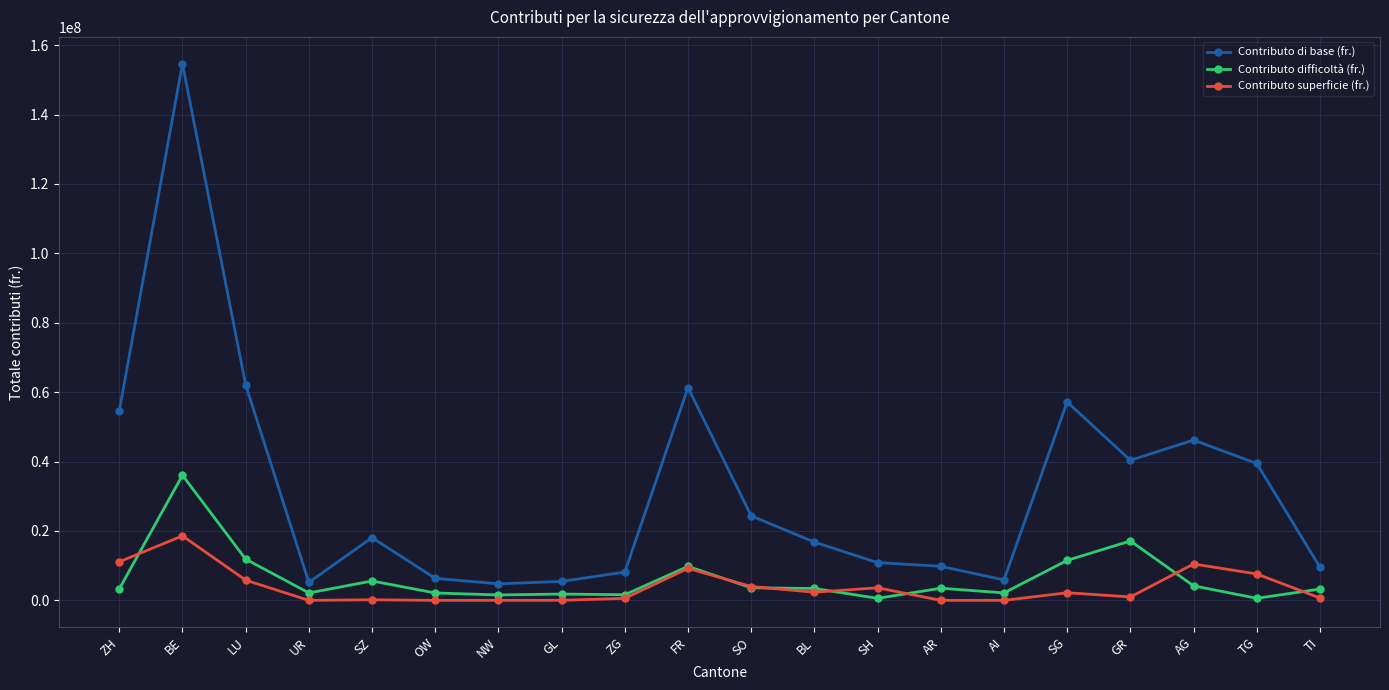

What is the spread (max minus min) of values at GL?

5449478